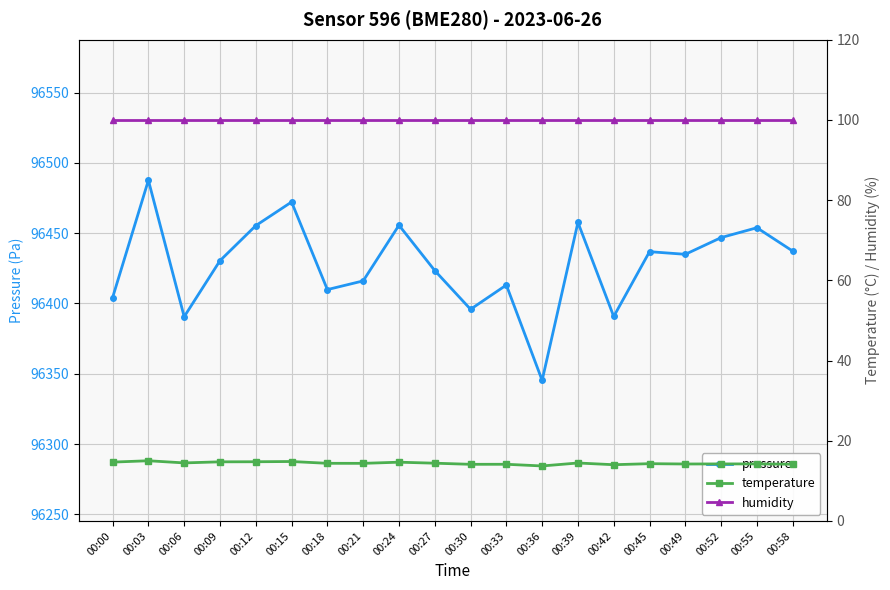

True or false: pressure and humidity cross at least once.

False